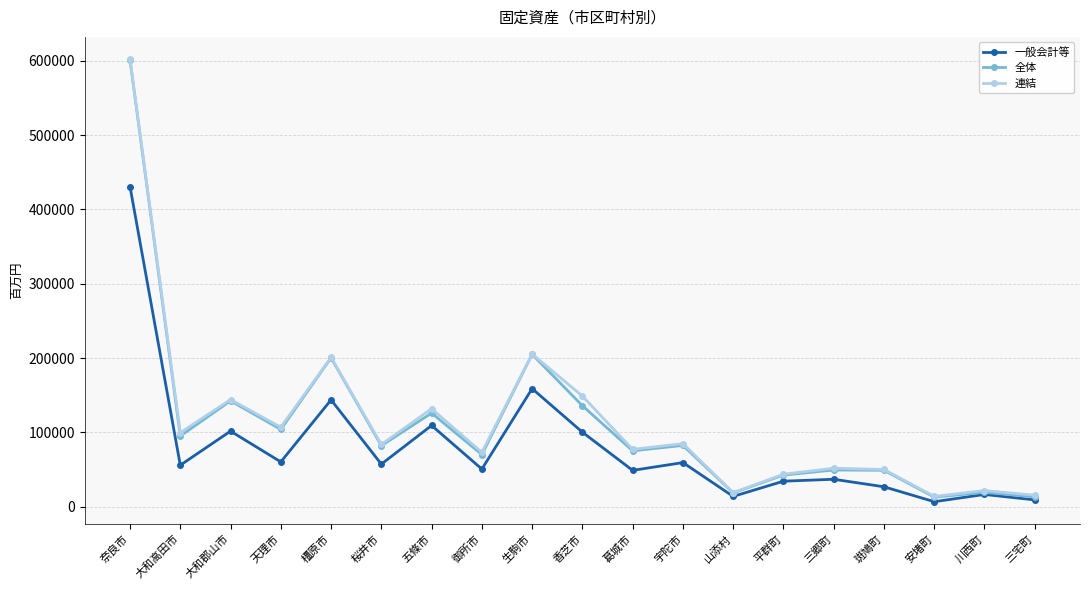

What is the difference between the maximum and second lowest values in the 一般会計等 series?

421413